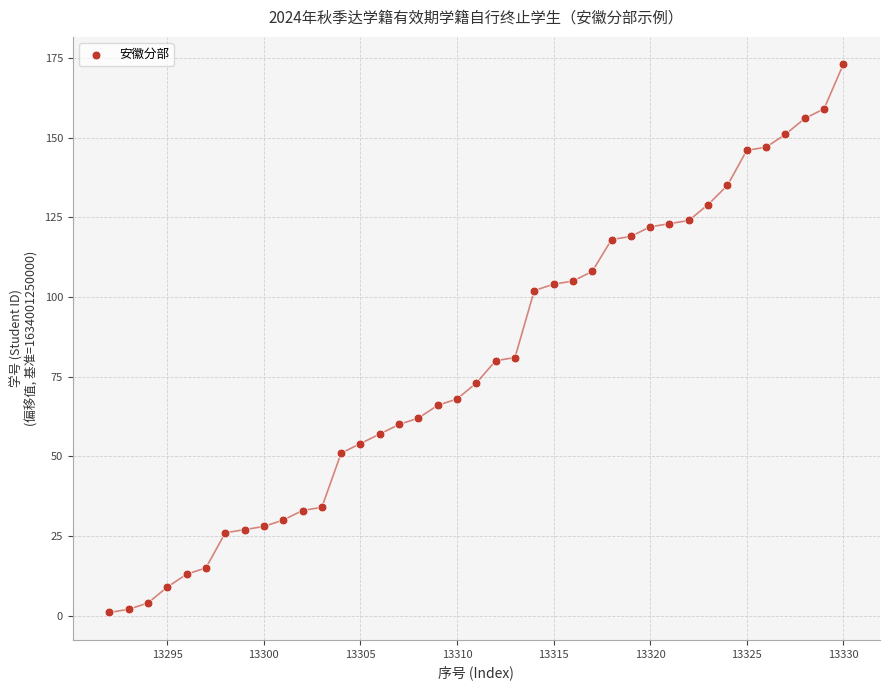

What is the range of Y values (max minus min)?

172